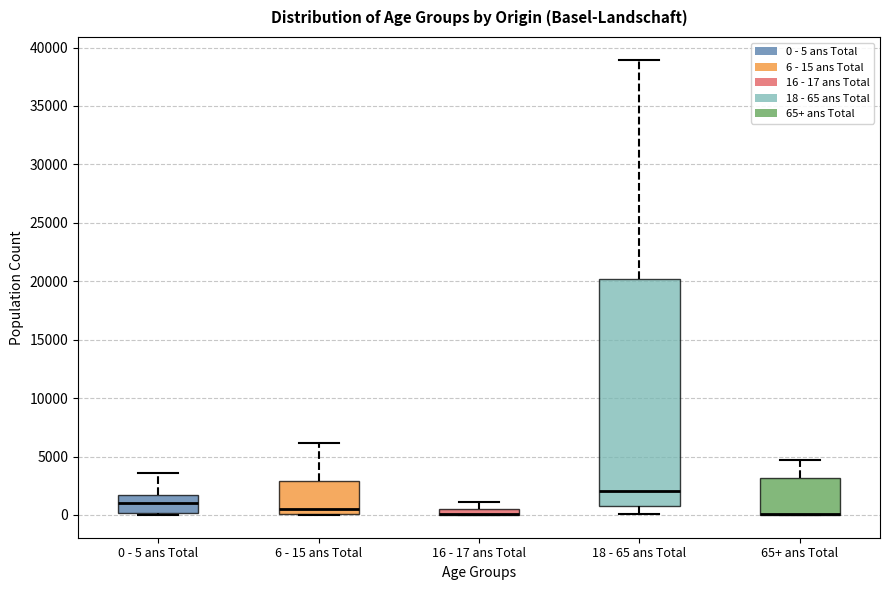

Where does the median line of the box for 18 - 65 ans Total sit on the y-axis? The values are not printed on the chart, so give them approximately, as read against the axis.

2000